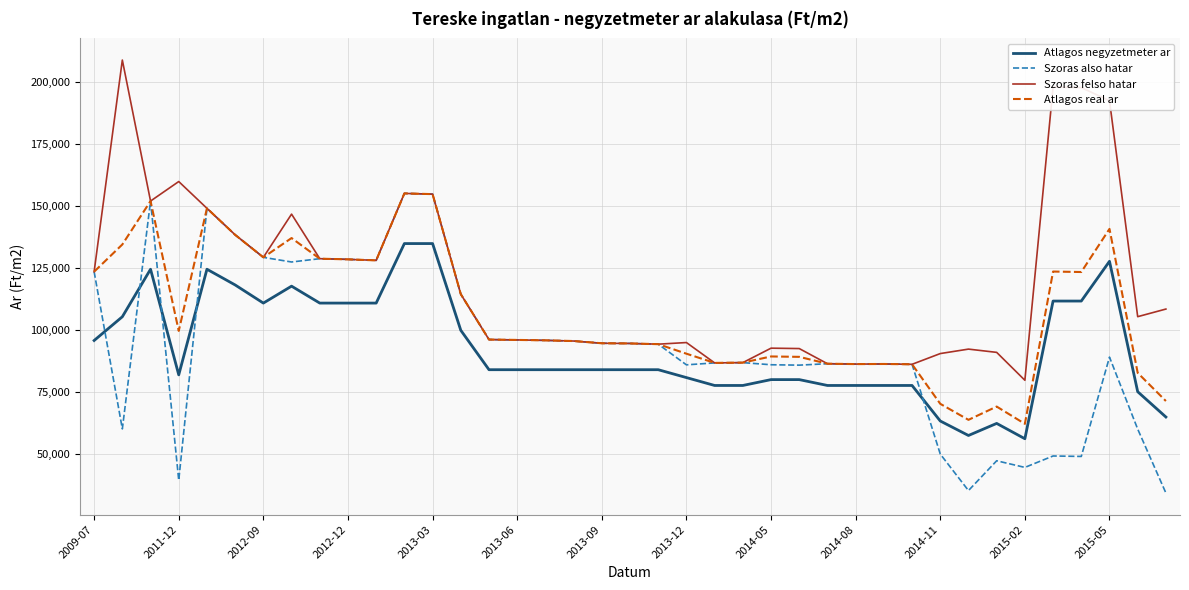

What is the smallest value displayed?

34472